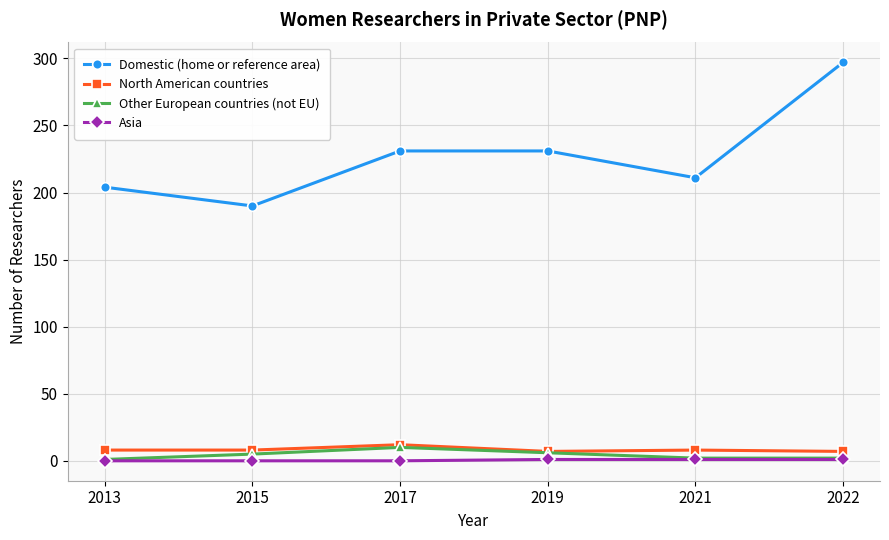

Which series has the largest total across all categories?

Domestic (home or reference area)